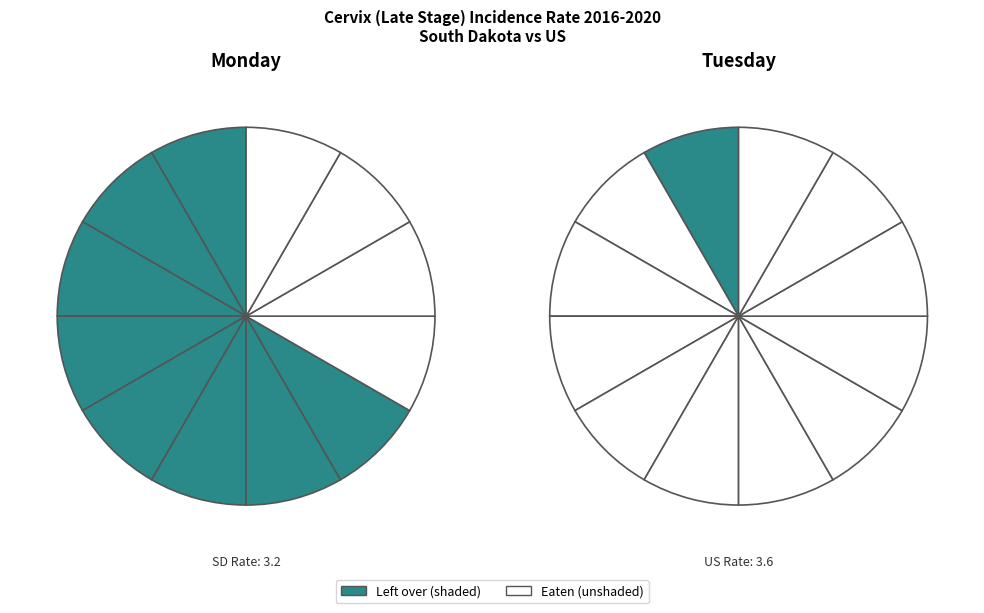

To the nearest percent, what is the combined percentage of US (SEER+NPCR) and South Dakota?

100%